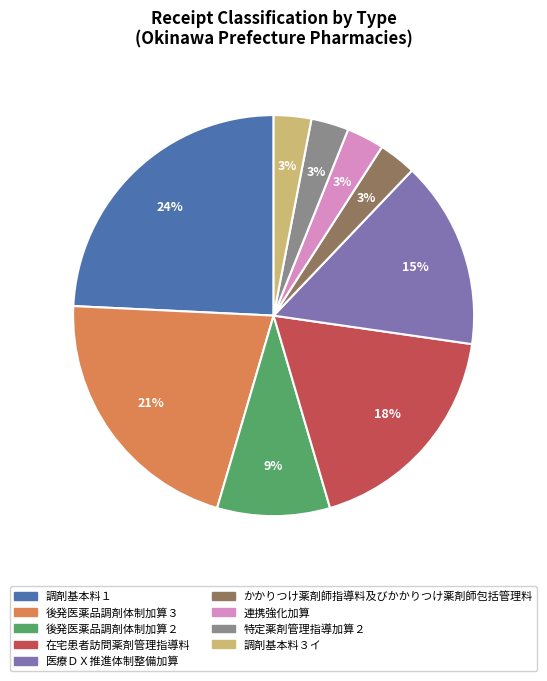

Combined, do 後発医薬品調剤体制加算３ and 医療ＤＸ推進体制整備加算 account for over 50%?

No